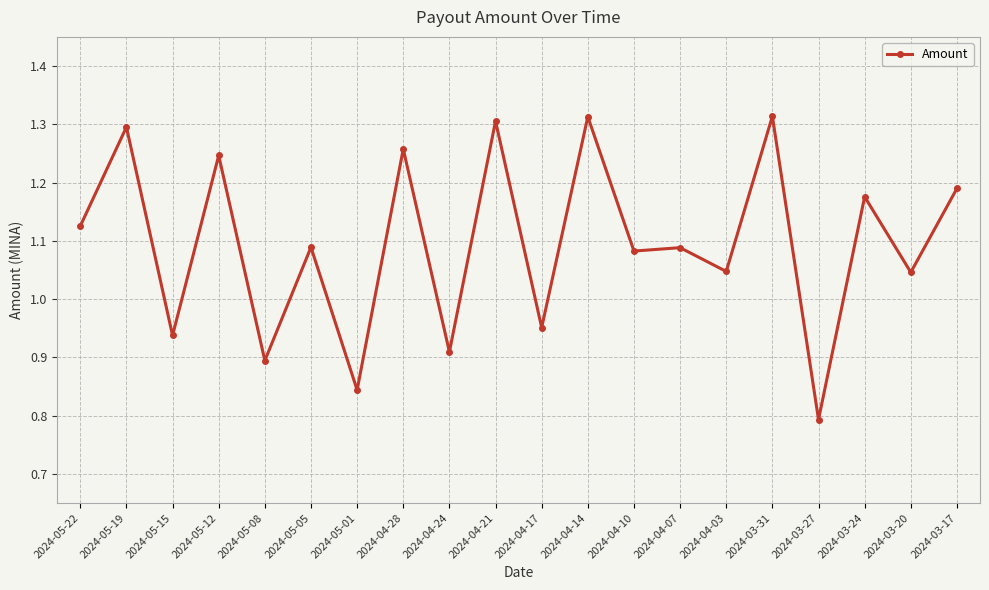

True or false: the data shows 1.3 at 2024-05-19.

True